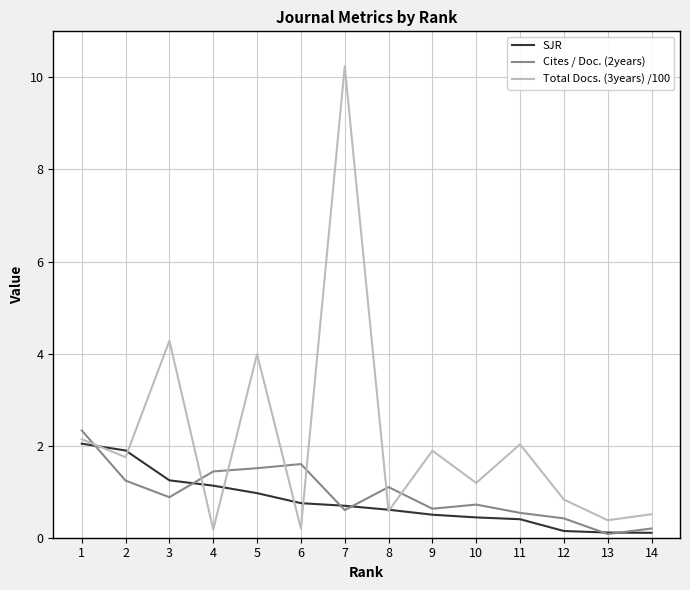

Which series has the widest spread of values?

Total Docs. (3years) /100